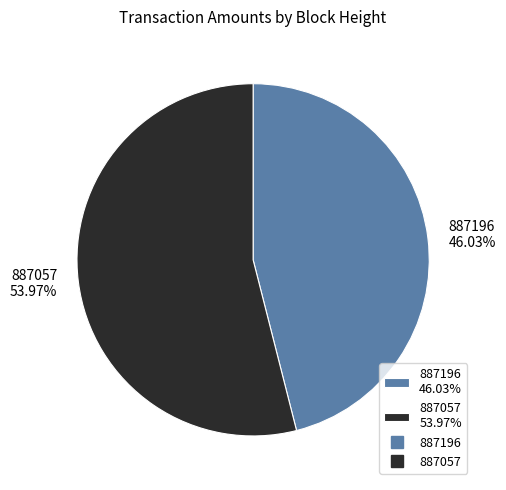

What percentage is the 887196 slice, to the nearest percent?

46%